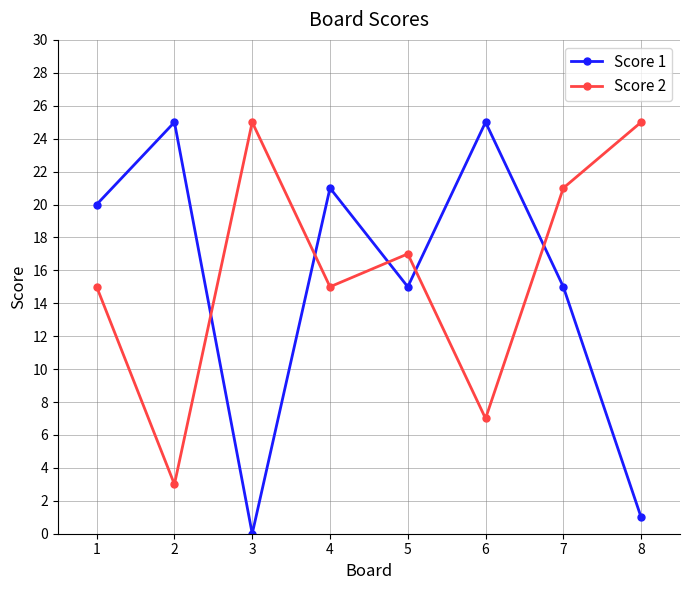

Reading left to right, what are all the values shown in this chart?

Score 1: 1=20	2=25	3=0	4=21	5=15	6=25	7=15	8=1
Score 2: 1=15	2=3	3=25	4=15	5=17	6=7	7=21	8=25